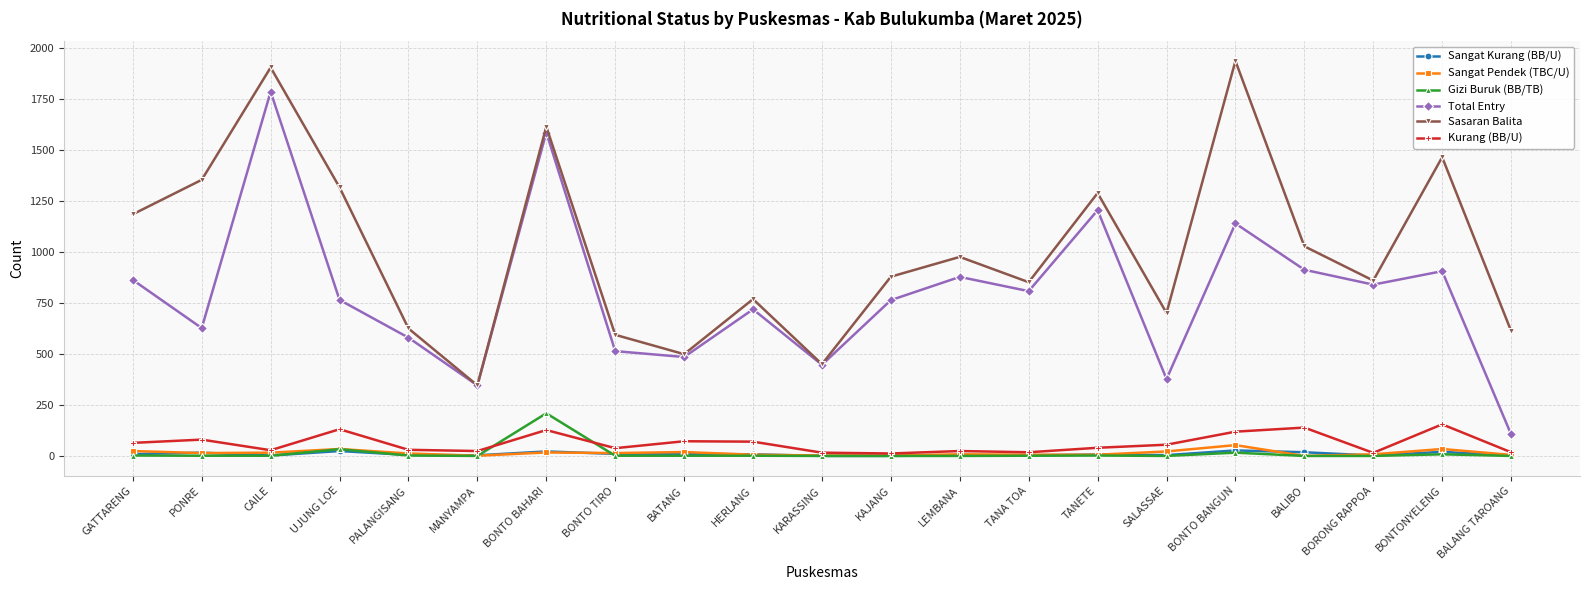

True or false: Sasaran Balita and Sangat Kurang (BB/U) intersect in this chart.

False